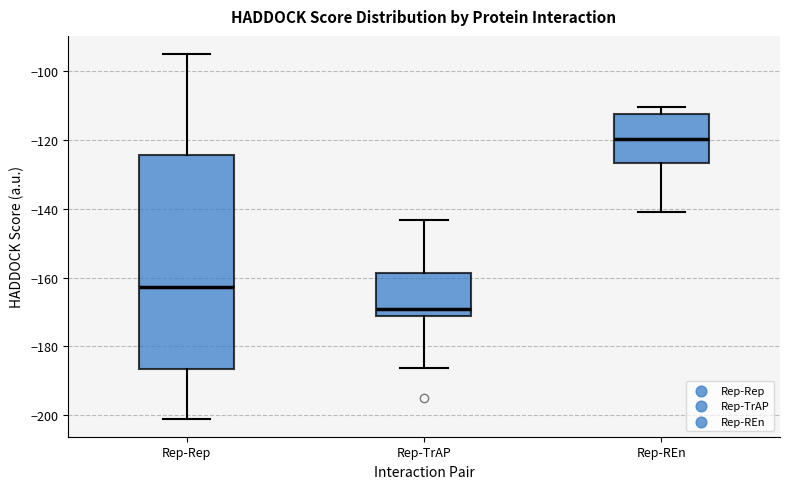

Reading left to right, read every box against the y-axis: the position of its median line, the range the box covers, and the ends of its whiskers. The values are not printed on the chart, so give them approximately, as read against the axis.

Rep-Rep: median -162, box -186 to -124, whiskers -200 to -94
Rep-TrAP: median -170, box -172 to -158, whiskers -186 to -144
Rep-REn: median -120, box -126 to -112, whiskers -140 to -110